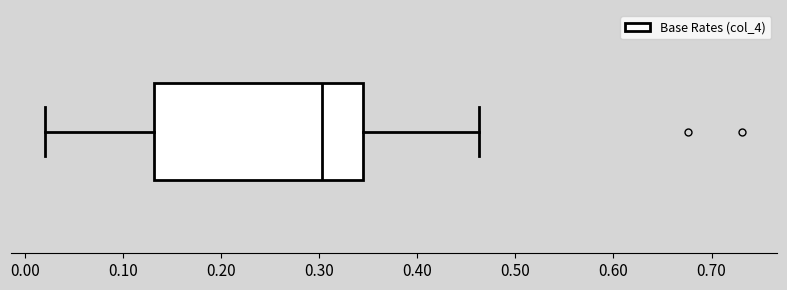

Read this box plot against the x-axis: the position of the median line, the range covered by the box, and the ends of both whiskers. The values are not printed on the chart, so give them approximately, as read against the axis.

median 0.30, box 0.13 to 0.34, whiskers 0.02 to 0.46